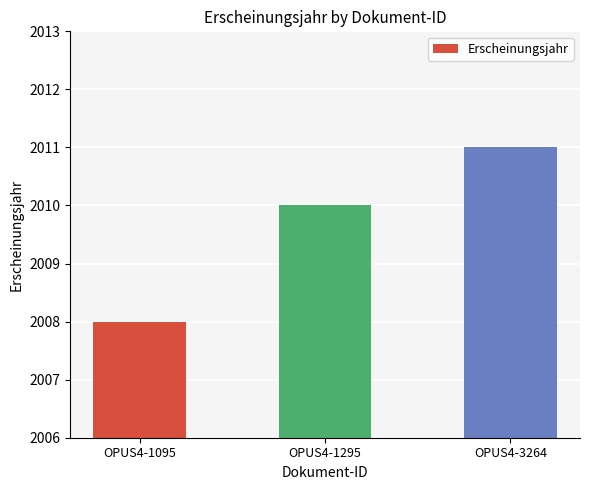

Reading left to right, what are all the values shown in this chart?

OPUS4-1095=2008	OPUS4-1295=2010	OPUS4-3264=2011